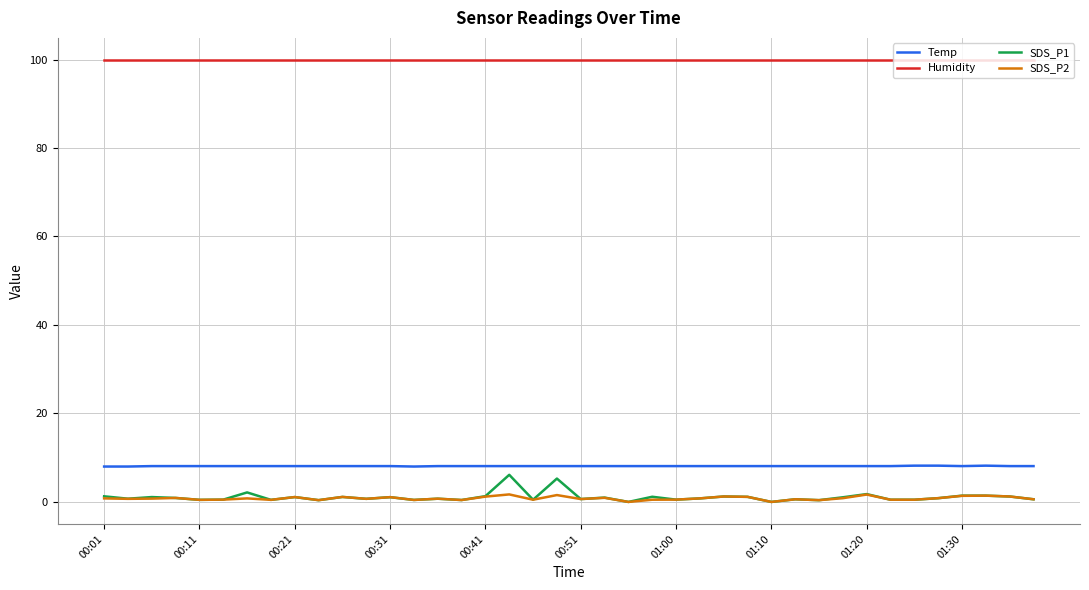

True or false: SDS_P2 and Humidity cross at least once.

False